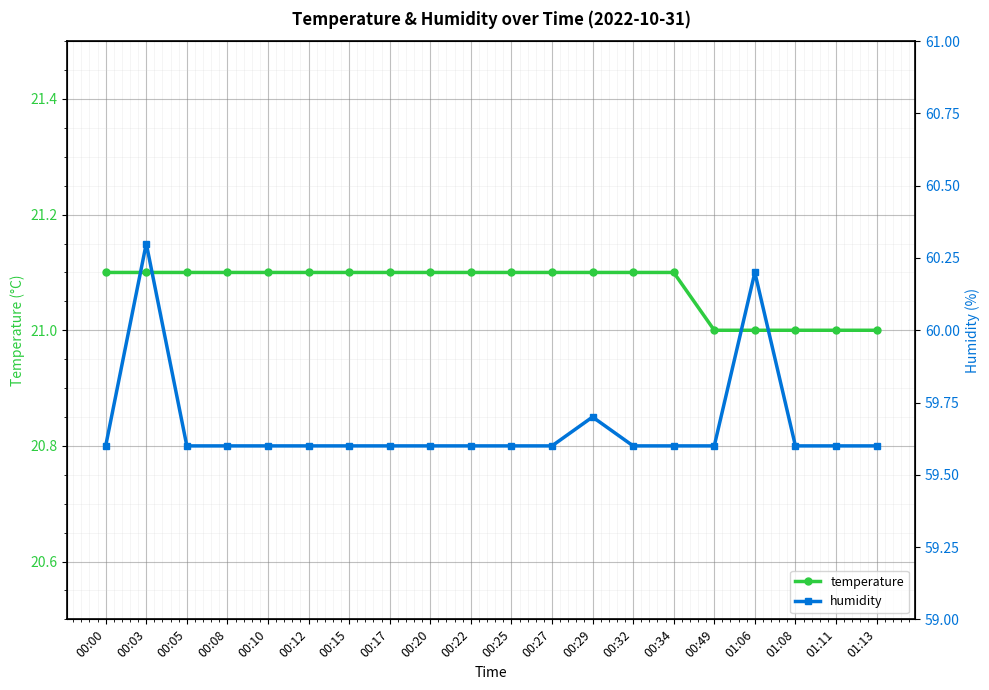

What is the sum of the humidity values at 01:06 and 00:49?

119.8